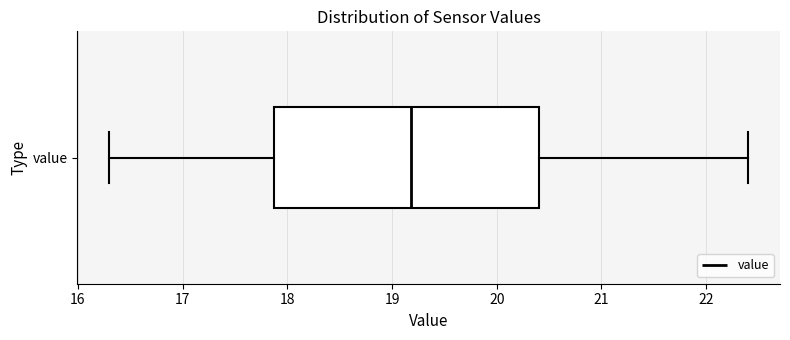

Where is the right edge of the box for value on the x-axis? The values are not printed on the chart, so give them approximately, as read against the axis.

20.4